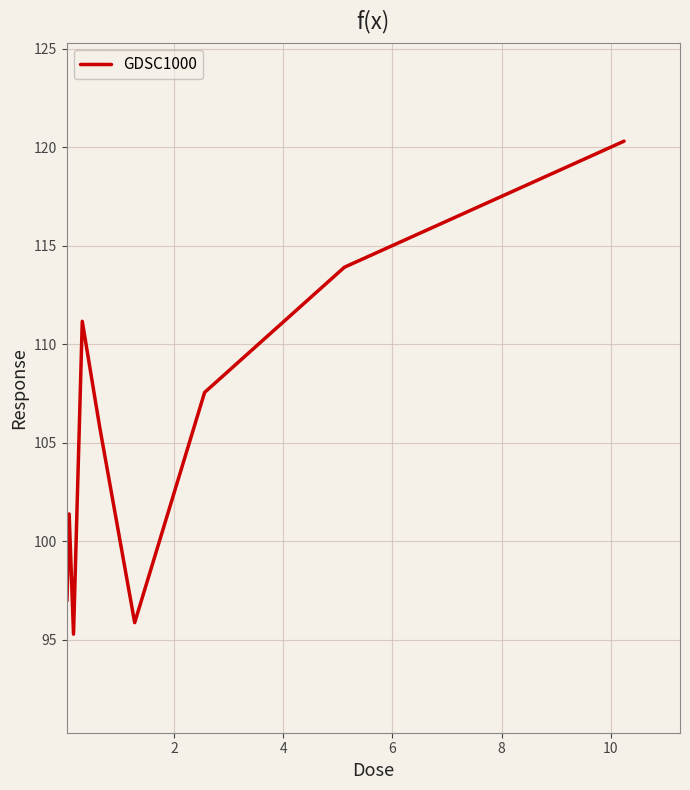

What is the minimum value shown in the chart?

95.3